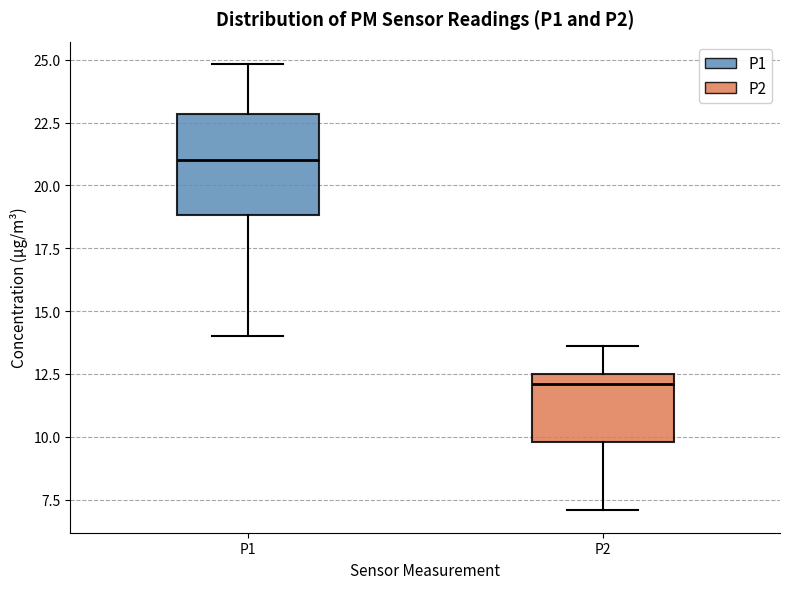

Comparing the boxes themselves (not the whiskers), which one is the tallest?

P1